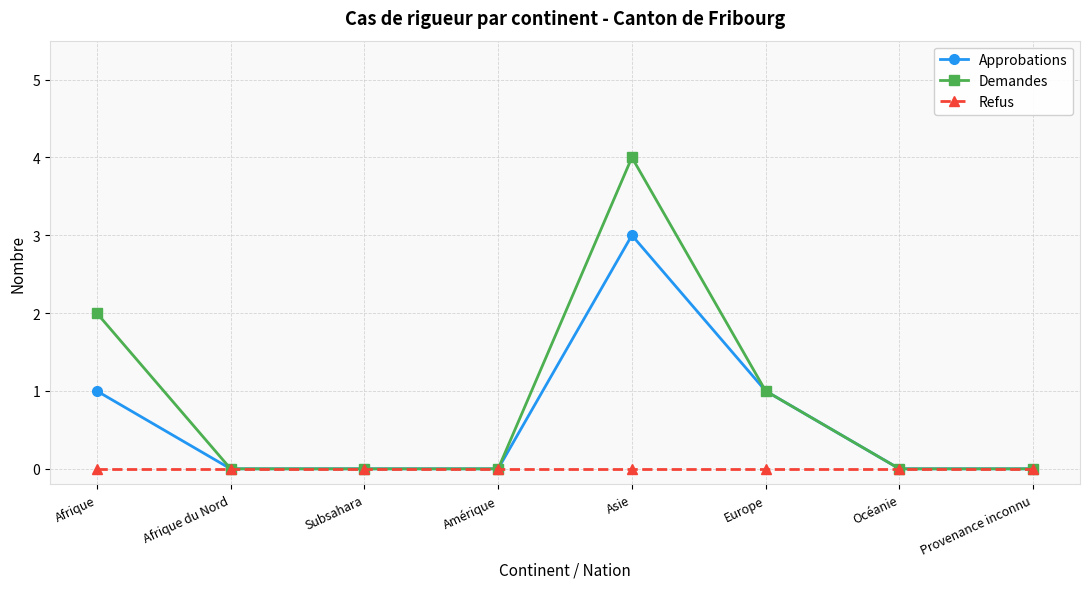

What position from the right is Provenance inconnu?

1